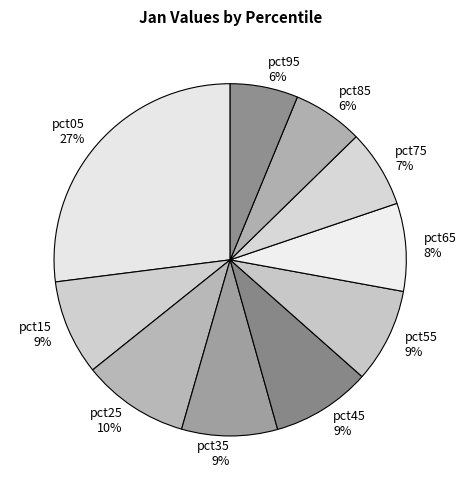

To the nearest percent, what portion does pct75 represent?

7%